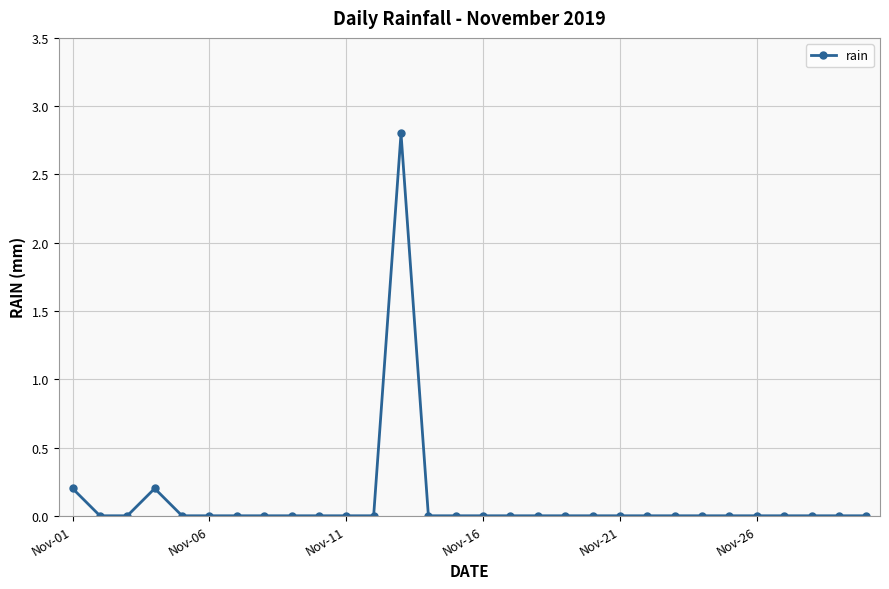

How many distinct data groups are displayed?

1